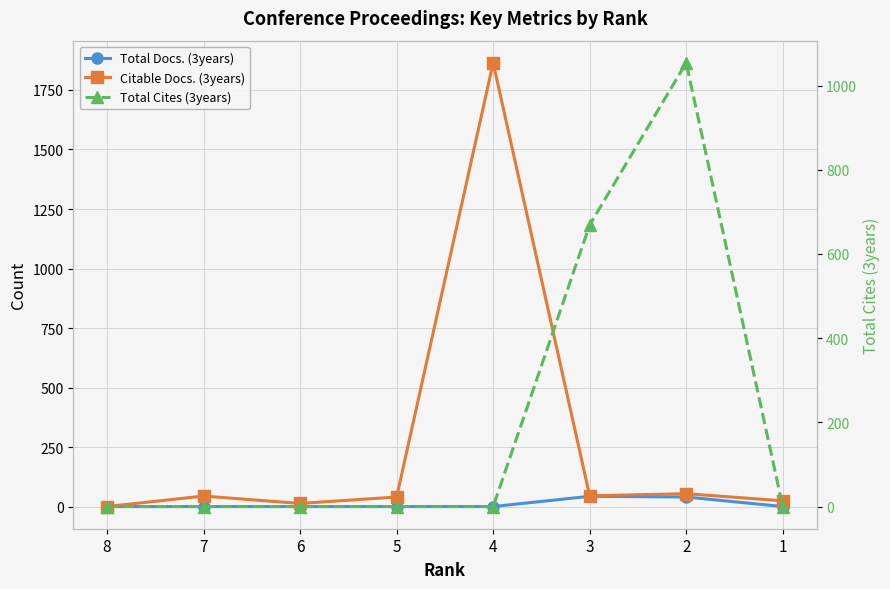

Reading left to right, transcribe all the data shown in this chart.

Total Docs. (3years): 8=0	7=0	6=0	5=0	4=0	3=43	2=40	1=0
Citable Docs. (3years): 8=0	7=44	6=13	5=40	4=1864	3=45	2=54	1=24
Total Cites (3years): 8=0	7=0	6=0	5=0	4=0	3=669	2=1054	1=0